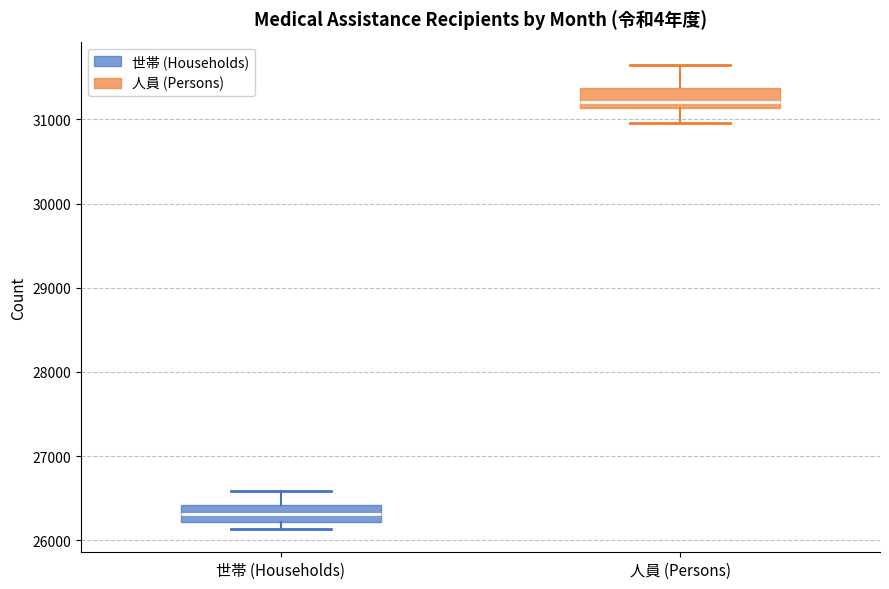

Where is the lower edge of the box for 人員 (Persons) on the y-axis? The values are not printed on the chart, so give them approximately, as read against the axis.

31100